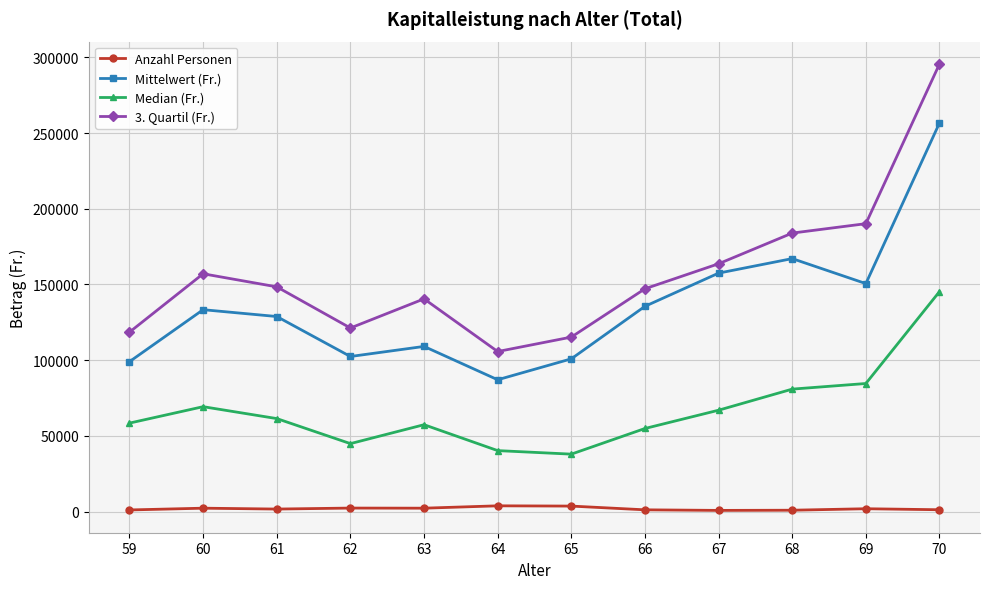

Rank the series by their maximum value, from lowest to highest.

Anzahl Personen, Median (Fr.), Mittelwert (Fr.), 3. Quartil (Fr.)